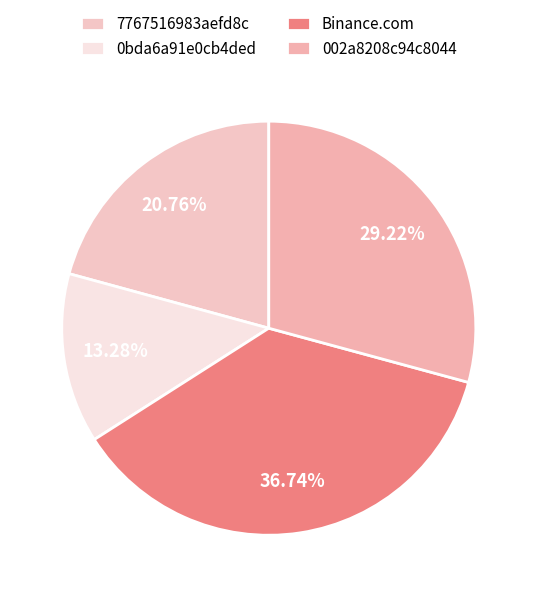

To the nearest percent, what is the difference between the largest and smallest slice percentages?

23%